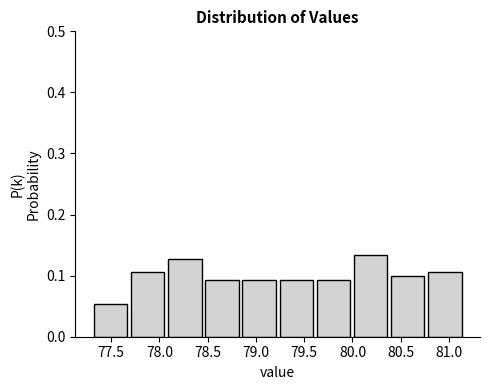

What is the height of the bar covering 79.610 to 79.995 on the x-axis? Neither the bar edges nor the heights are printed on the chart, so give them approximately, as read against the axes.

0.09